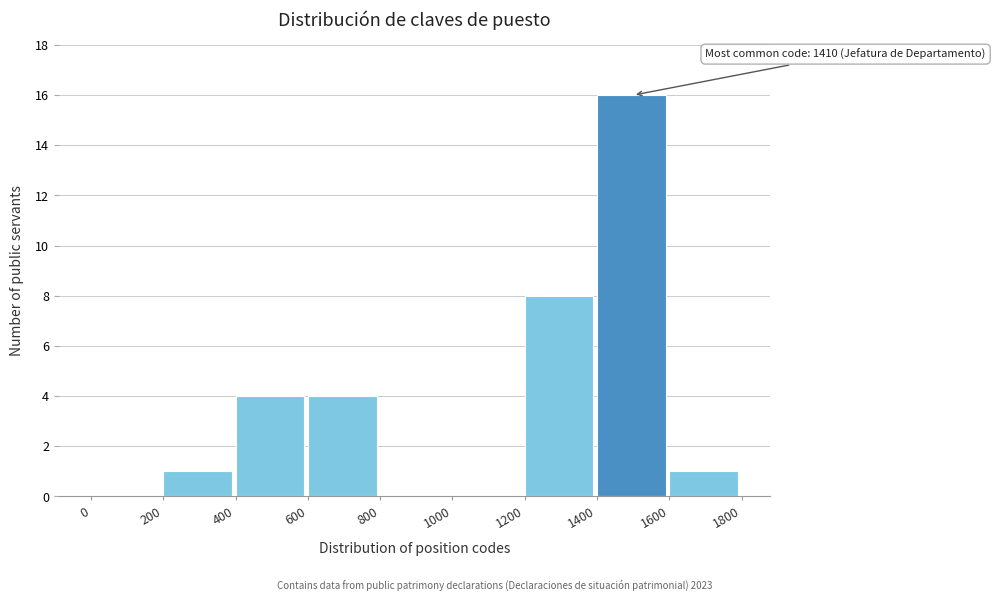

Over which range of the x-axis is the bar tallest?

1400 to 1600